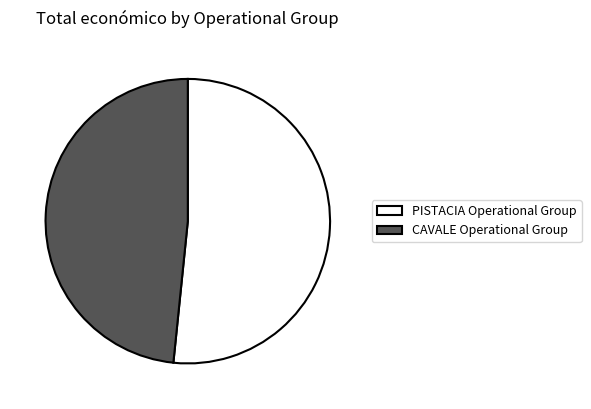

Count the number of slices in the pie.

2